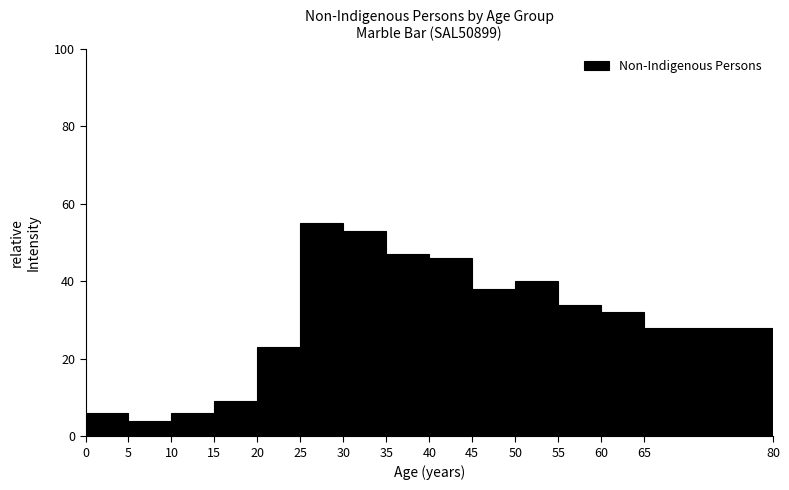

Reading left to right, list every bar in this chart as the range it spans on the x-axis followed by its height. The values are not printed on the chart, so give them approximately, as read against the axis.

0 to 5: 6
5 to 10: 4
10 to 15: 6
15 to 20: 10
20 to 25: 24
25 to 30: 56
30 to 35: 54
35 to 40: 48
40 to 45: 46
45 to 50: 38
50 to 55: 40
55 to 60: 34
60 to 65: 32
65 to 80: 28